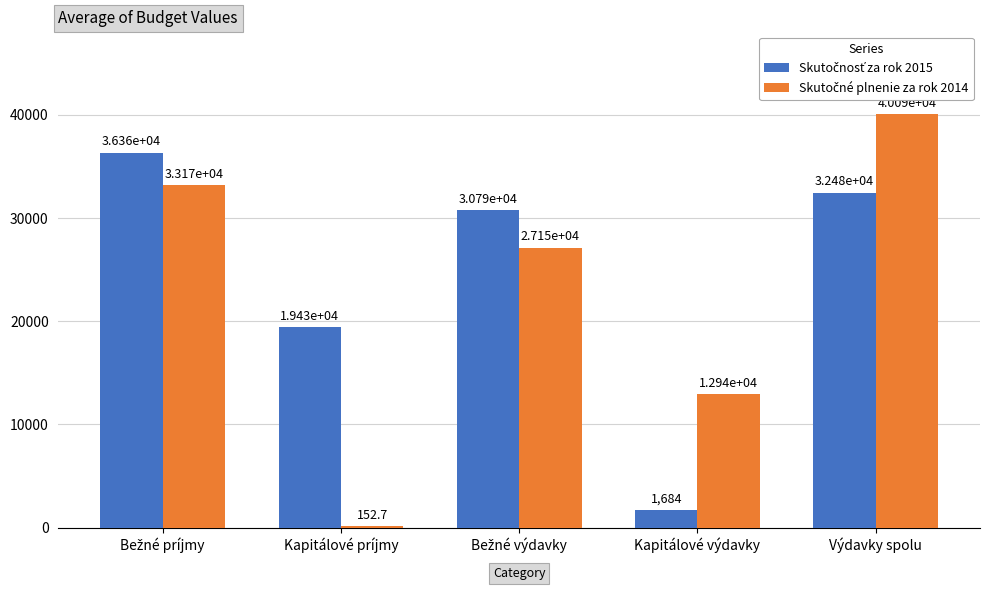

Which label corresponds to the largest value in the chart?

Výdavky spolu